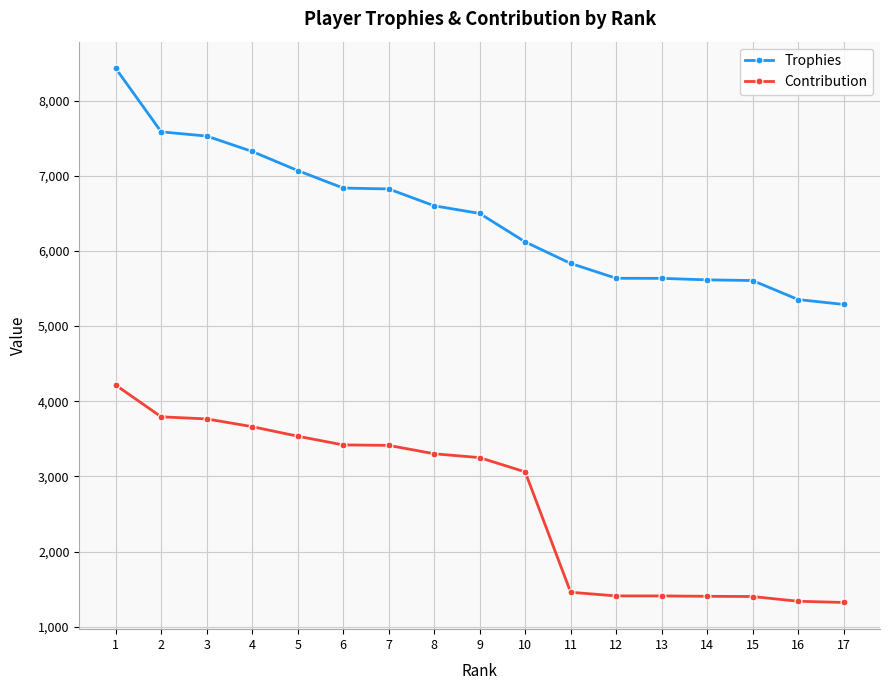

What is the maximum value shown in the chart?

8431